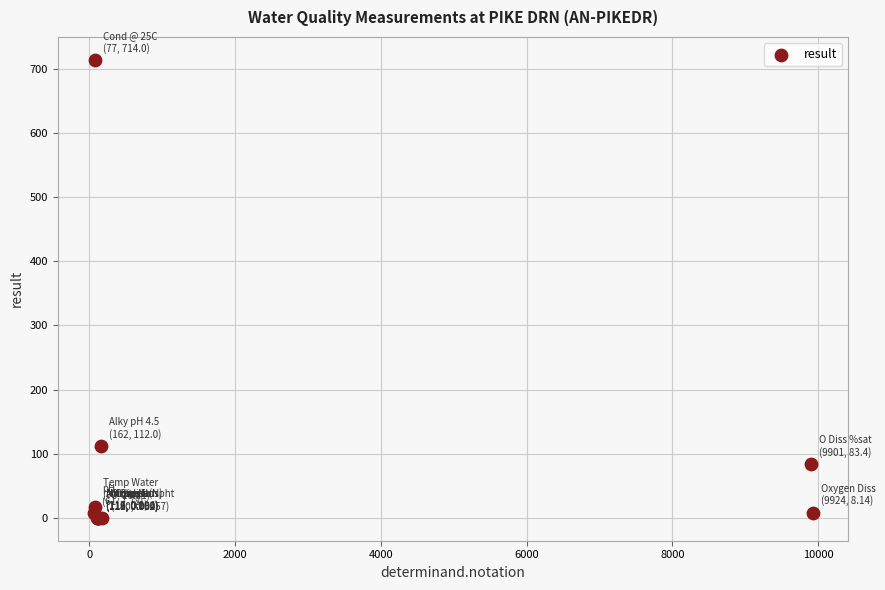

What Y value in the scatter plot is closest to 357?

112.0